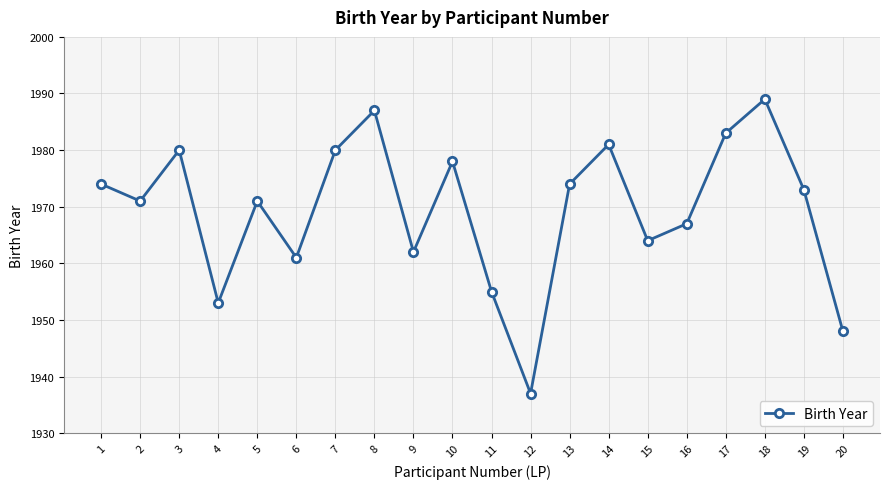

At which label does the data first exceed 1973?

1